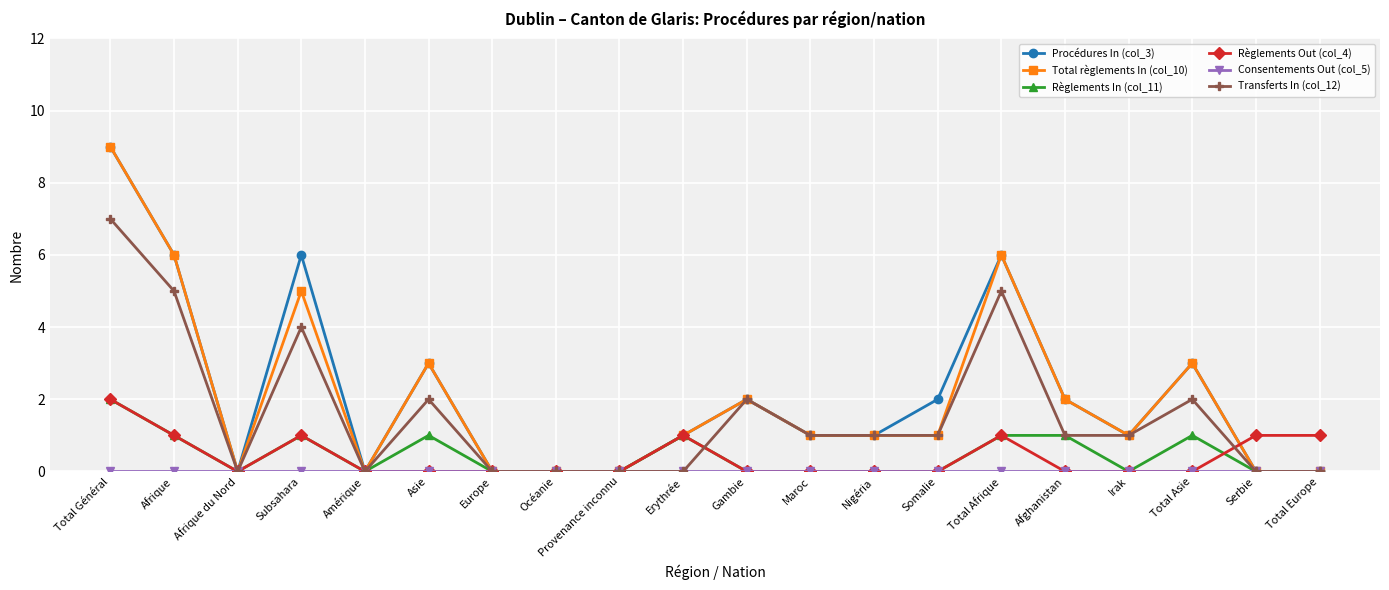

At which label does Procédures In (col_3) reach its peak?

Total Général